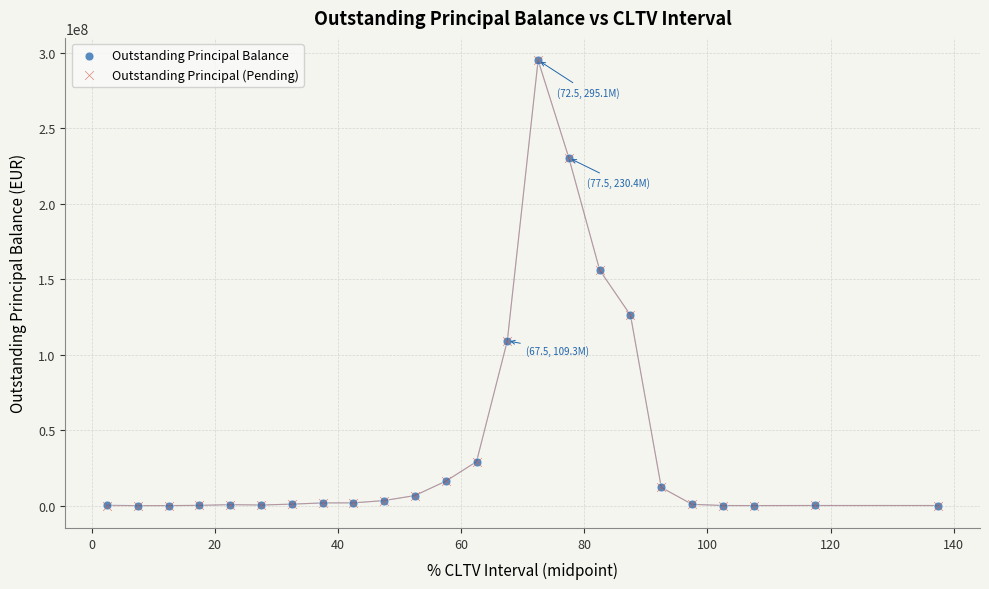

What are all the series names shown in the legend?

Outstanding Principal Balance, Outstanding Principal (Pending)